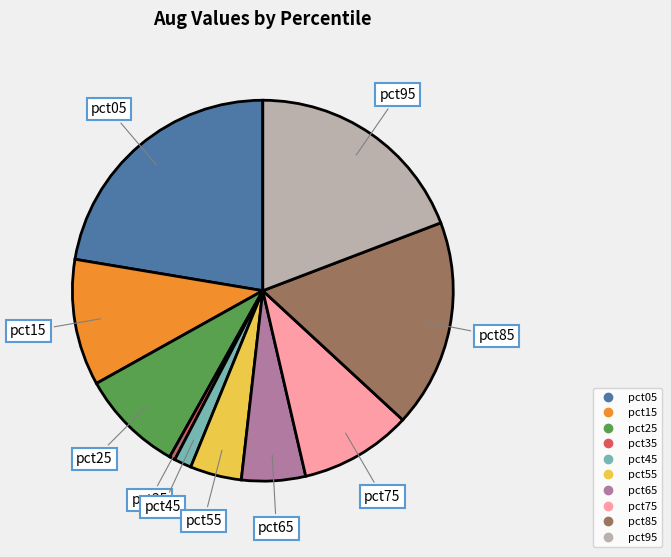

Which category has the biggest portion of the pie?

pct05